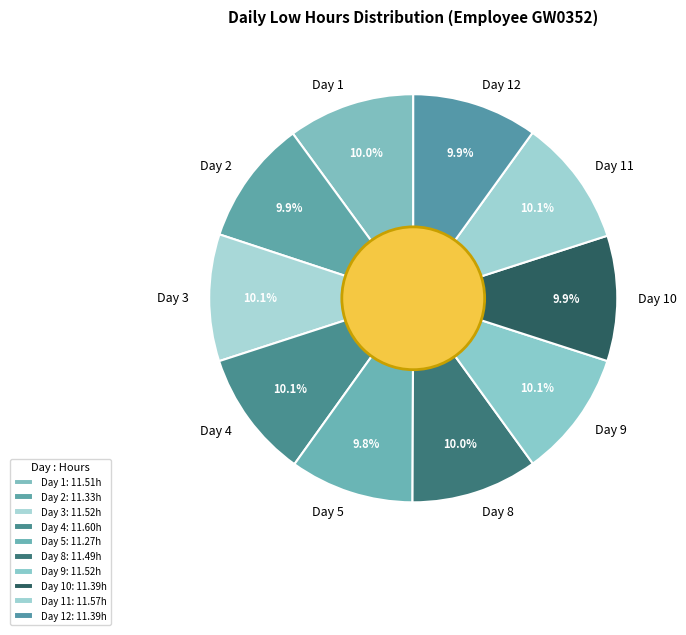

Does Day 2 represent more than half of the total?

No